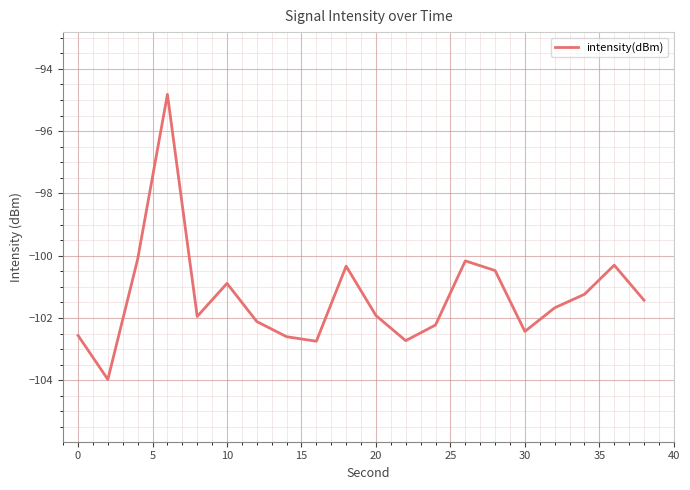

What is the average value?

-101.3